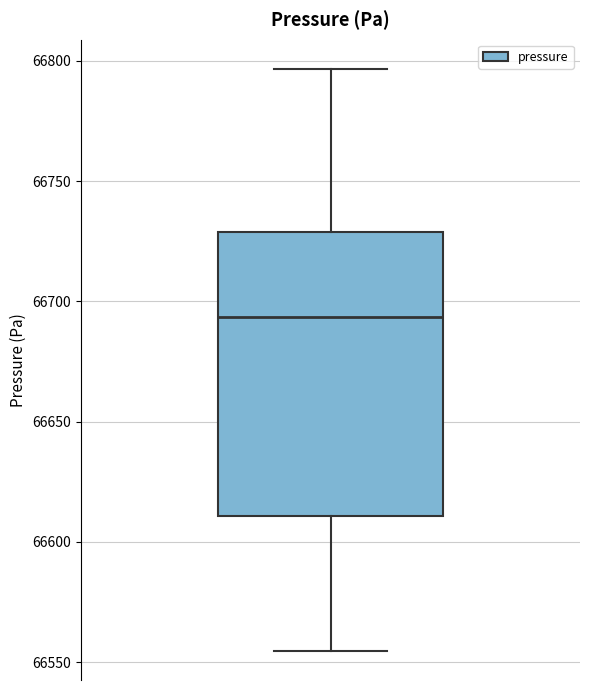

Read this box plot against the y-axis: the position of the median line, the range covered by the box, and the ends of both whiskers. The values are not printed on the chart, so give them approximately, as read against the axis.

median 66695, box 66610 to 66730, whiskers 66555 to 66795